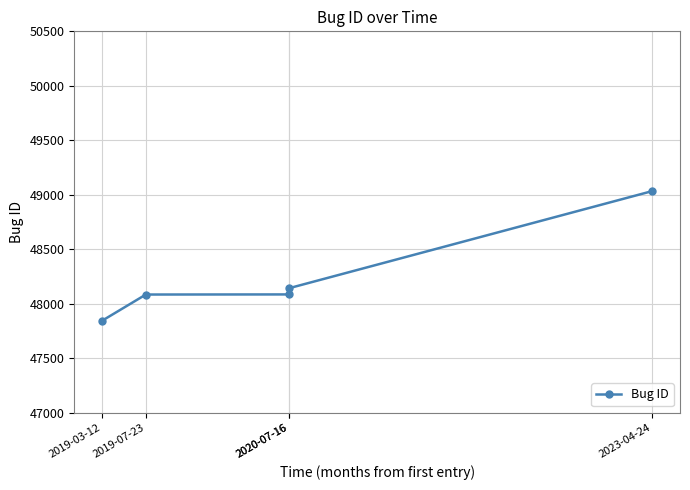

What is the label of the 4th point from the left?

2020-07-16